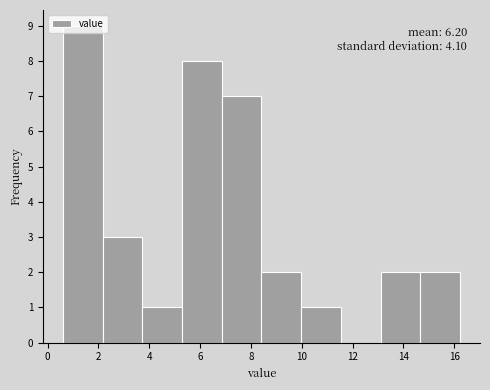

Which range on the x-axis has the tallest bar?

0.6 to 2.2